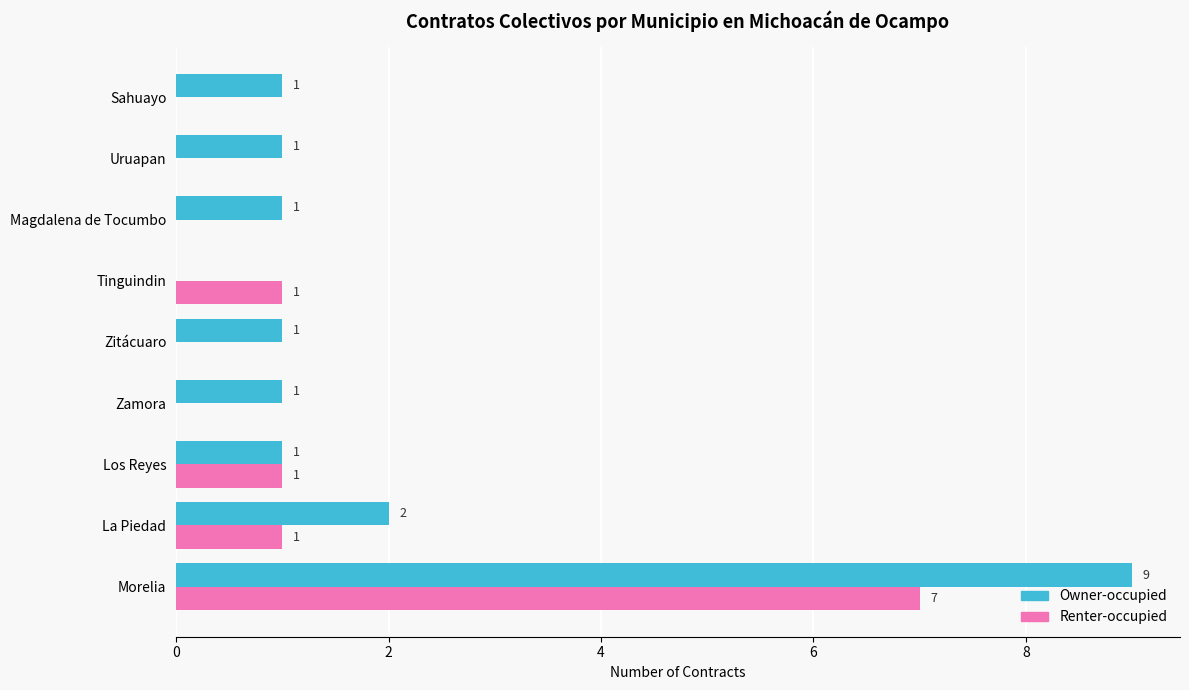

True or false: Renter-occupied has a value of 0 at Sahuayo.

True